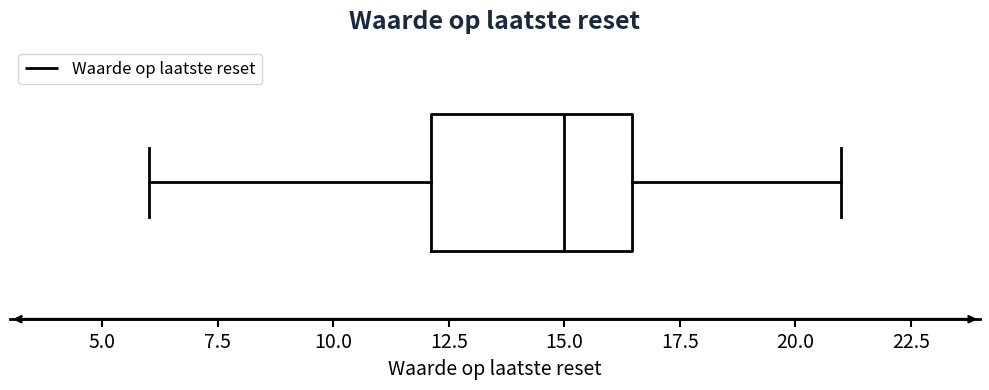

Where does the median line of the box sit on the x-axis? The values are not printed on the chart, so give them approximately, as read against the axis.

15.0